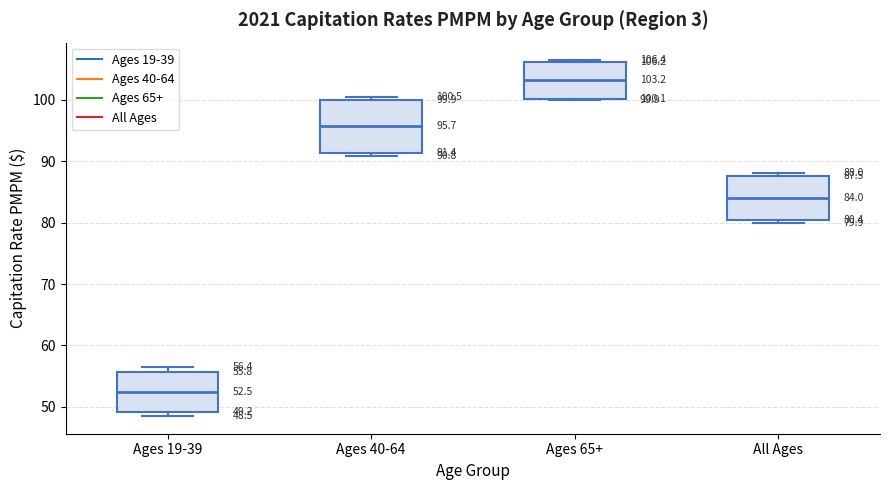

Which box is the tallest, from its lower edge to its upper edge?

Ages 40-64